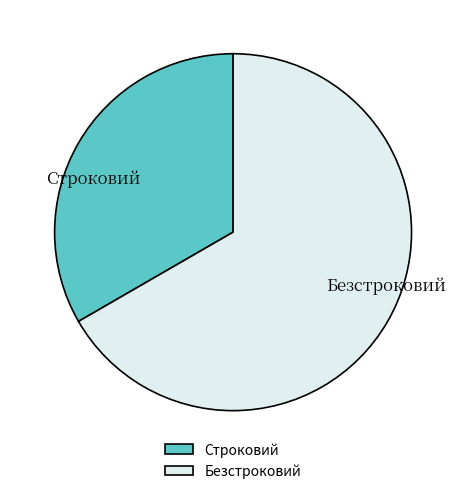

Does Строковий represent more than half of the total?

No